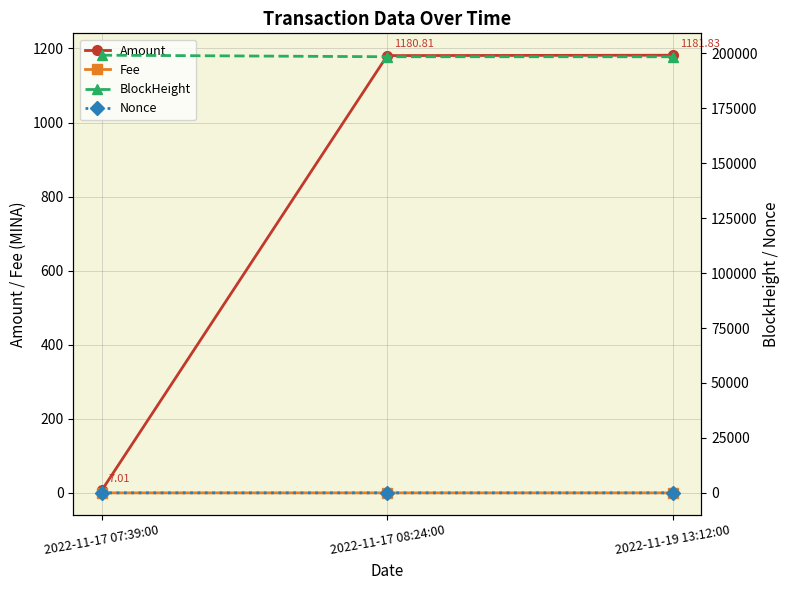

Between 2022-11-17 07:39:00 and 2022-11-19 13:12:00, which is larger?

2022-11-19 13:12:00